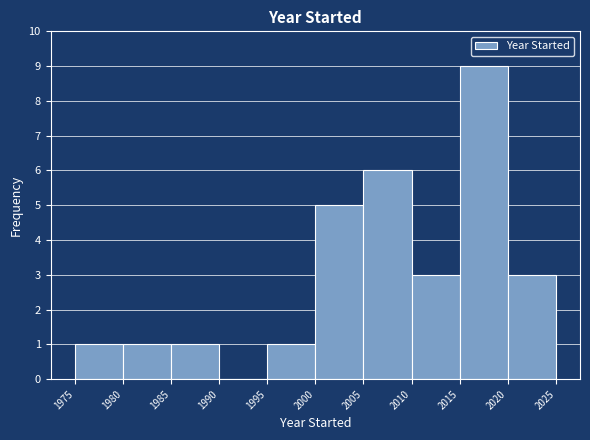

Reading left to right, transcribe this chart: for each bar, give the range it covers on the x-axis and its height. The values are not printed on the chart, so give them approximately, as read against the axis.

1975 to 1980: 1
1980 to 1985: 1
1985 to 1990: 1
1990 to 1995: 0
1995 to 2000: 1
2000 to 2005: 5
2005 to 2010: 6
2010 to 2015: 3
2015 to 2020: 9
2020 to 2025: 3